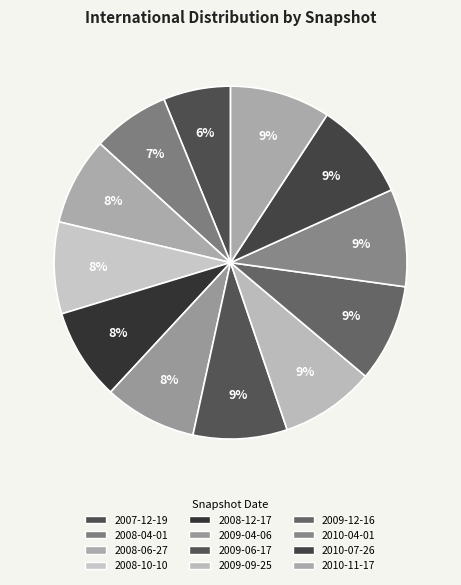

How many segments does this pie chart have?

12